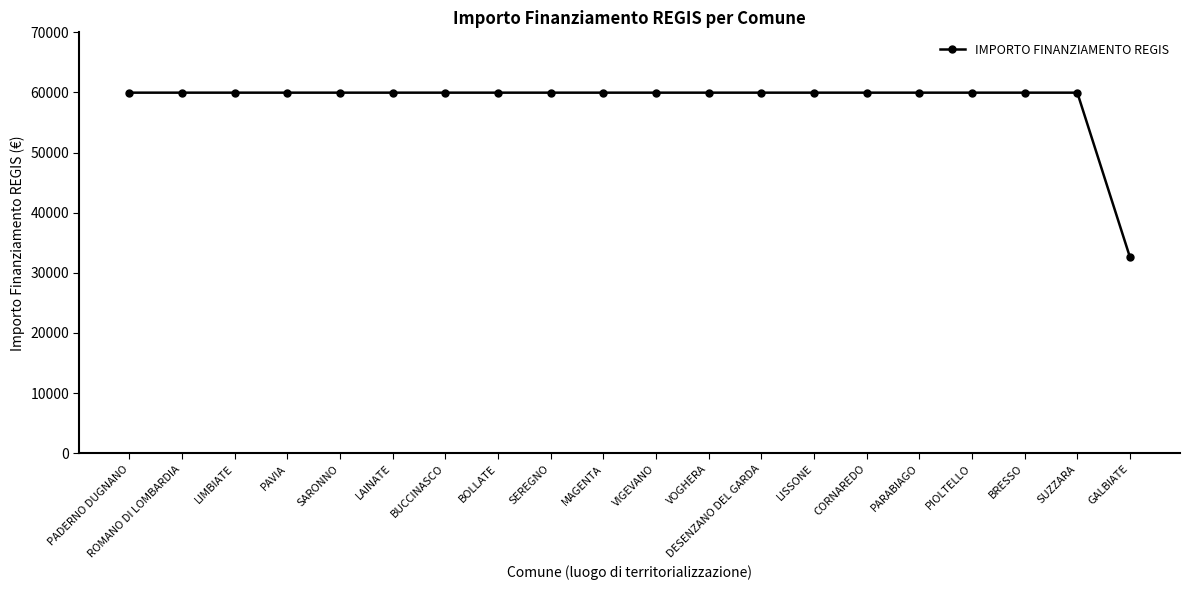

True or false: the data shows 81410 at SARONNO.

False